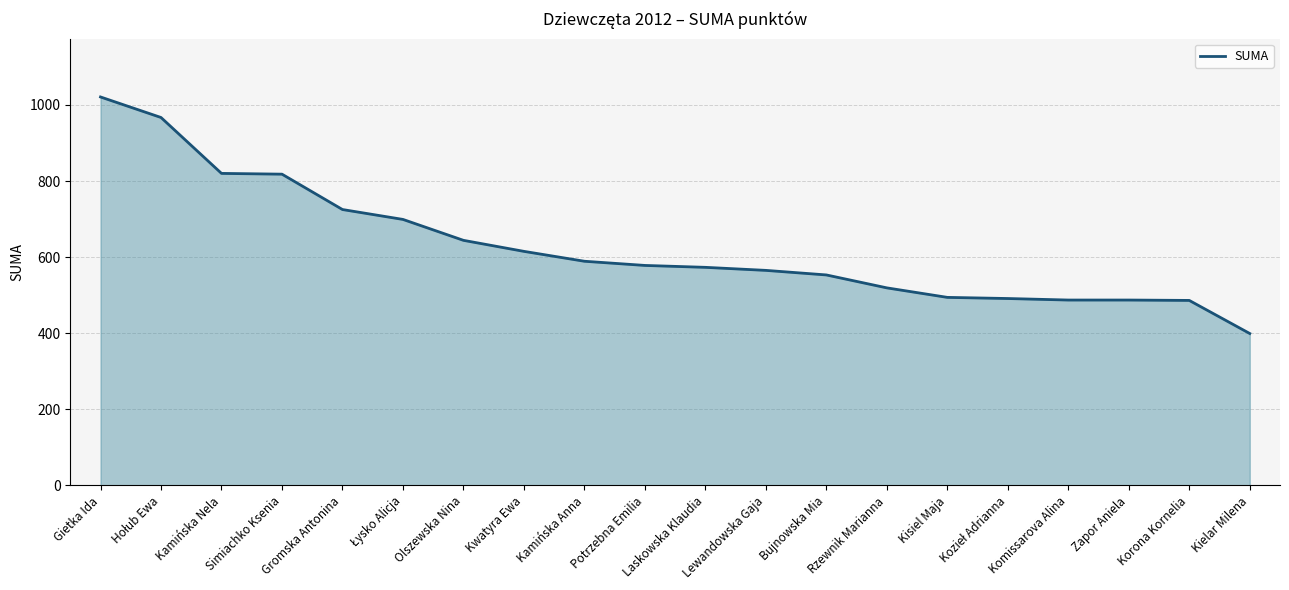

The chart shows a value of 818 at Simiachko Ksenia. True or false?

True